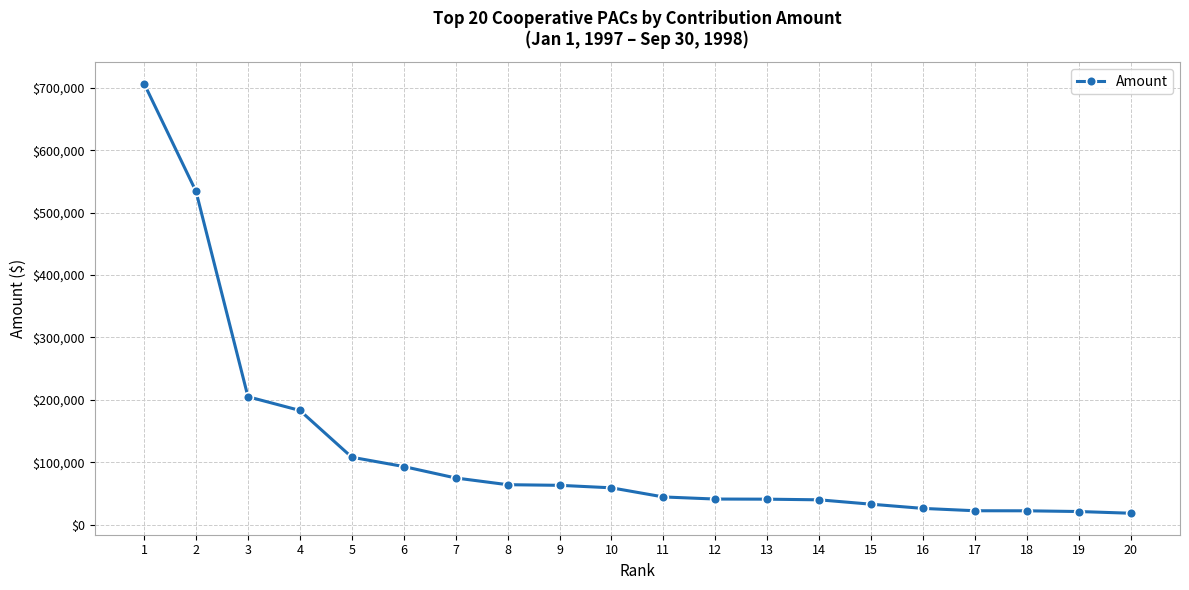

What is the minimum value shown in the chart?

18250